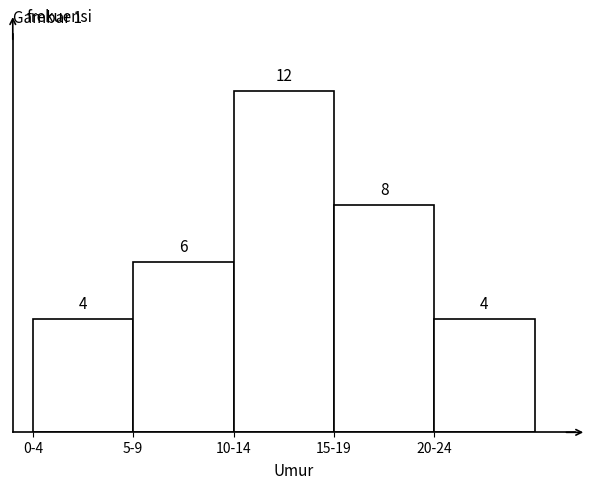

Reading left to right, what are all the values shown in this chart?

4	6	12	8	4